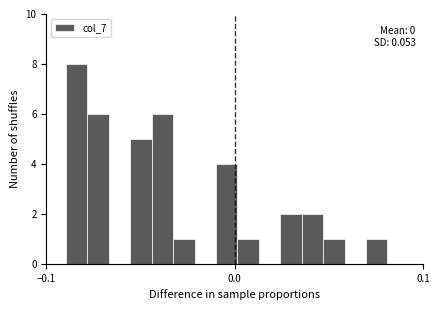

Around what value on the x-axis is the tallest bar? Give the approximate position of its centre, as read against the axis.

-0.08